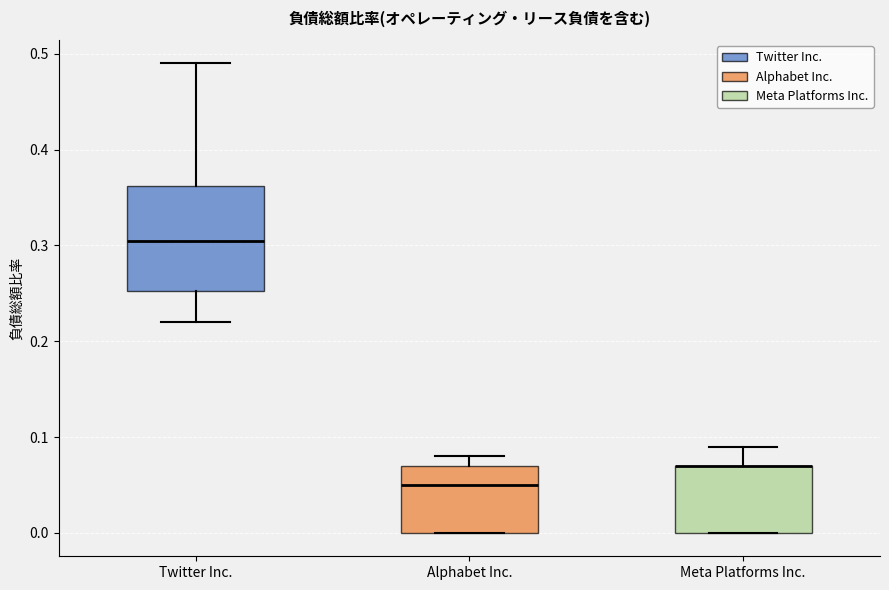

Comparing the boxes themselves (not the whiskers), which one is the tallest?

Twitter Inc.